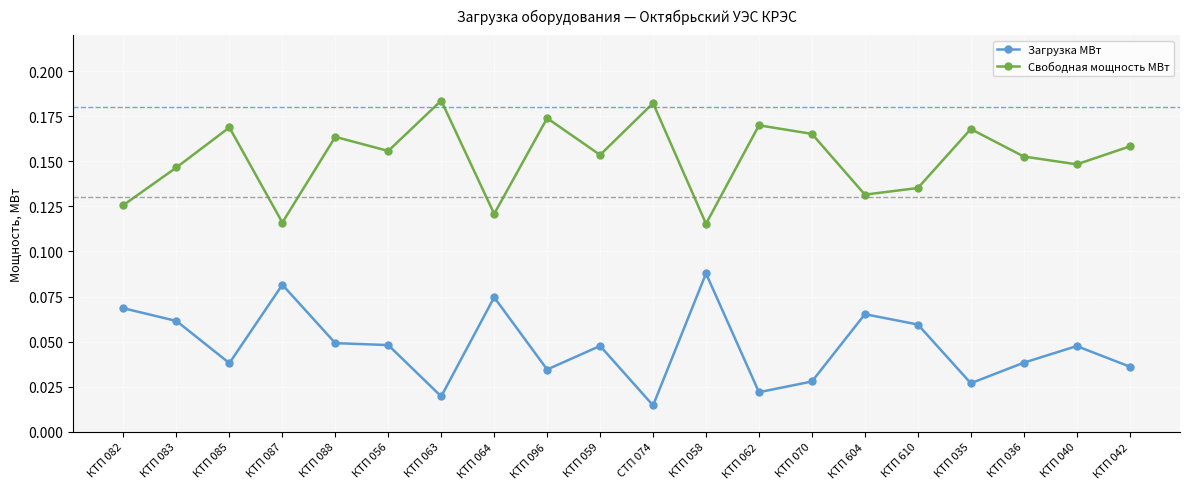

How many categories are shown in the chart?

20